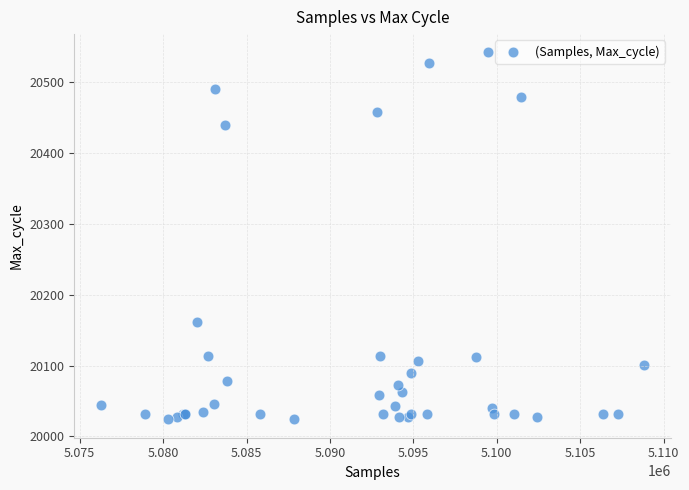

What Y value in the scatter plot is closest to 20283?

20162